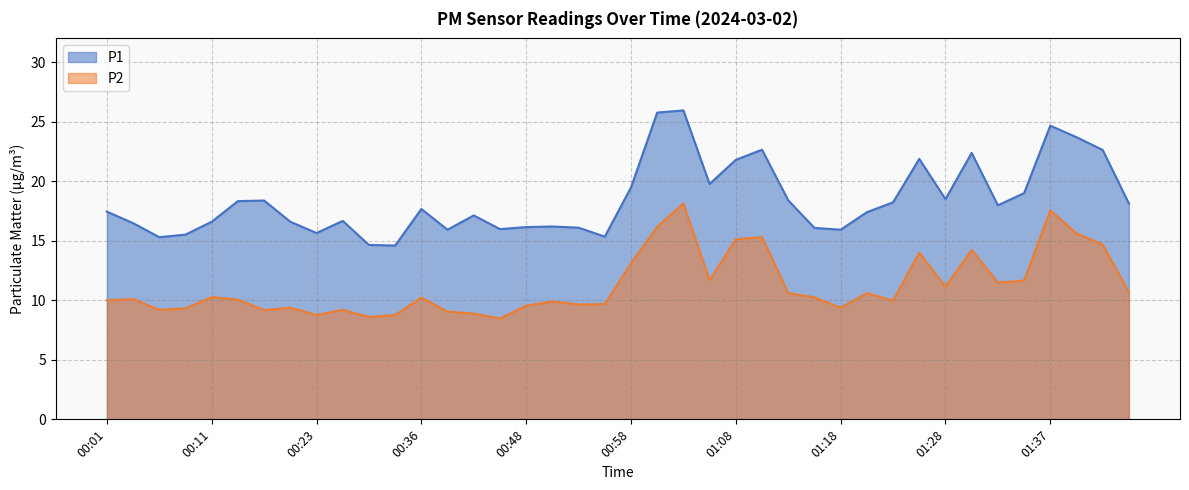

At which label does P1 reach its minimum?

00:33